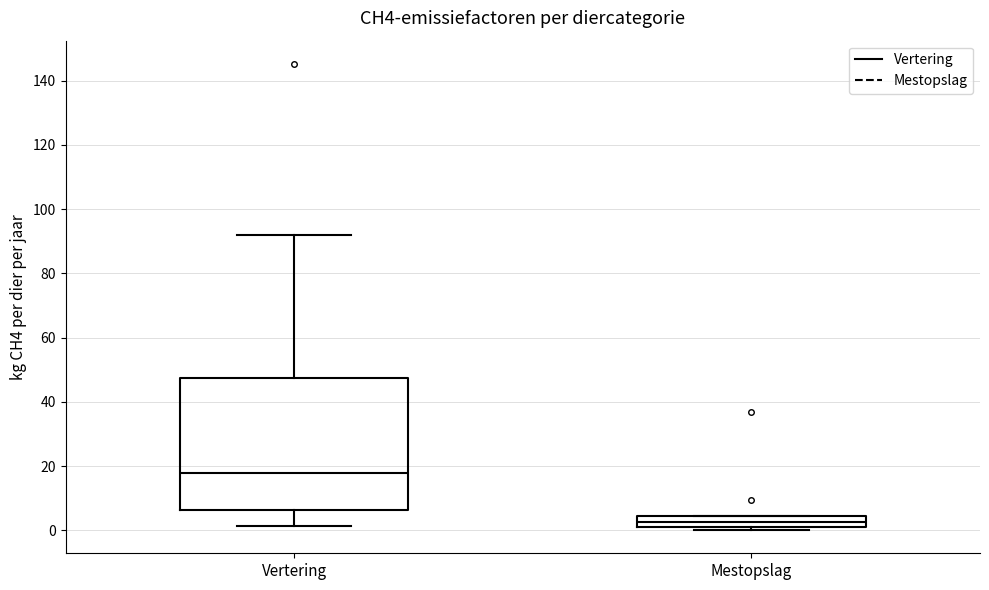

Reading left to right, read every box against the y-axis: the position of its median line, the range the box covers, and the ends of its whiskers. The values are not printed on the chart, so give them approximately, as read against the axis.

Vertering: median 18, box 6 to 48, whiskers 2 to 92
Mestopslag: median 2 (inside the box), box 2 to 4, whiskers 0 to 4